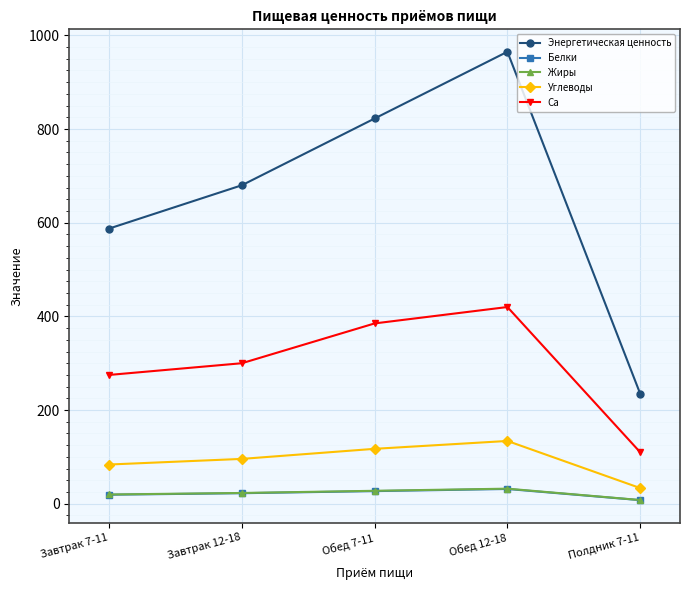

What are all the series names shown in the legend?

Энергетическая ценность, Белки, Жиры, Углеводы, Ca